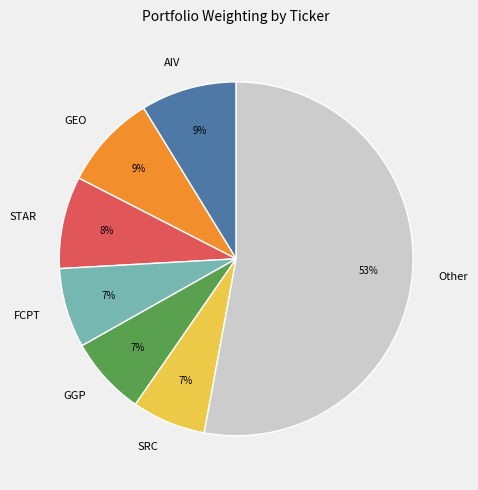

Which has a higher value, Other or GEO?

Other